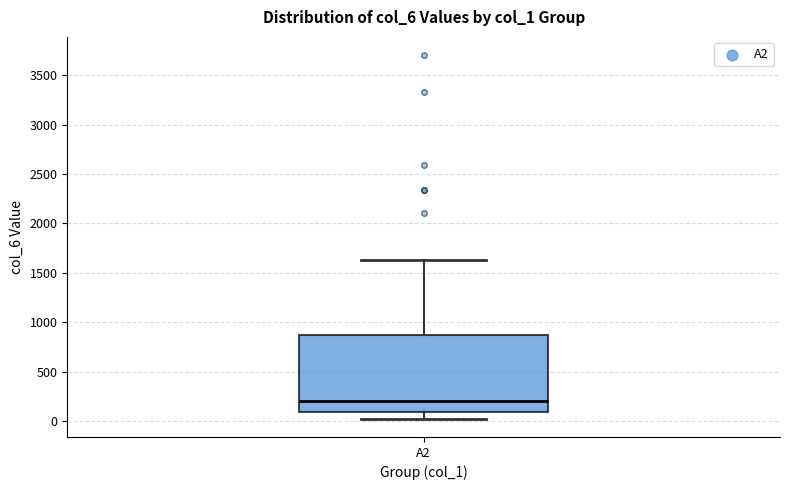

Transcribe this box plot: give where the median line is, the range the box spans, and where the two whiskers end, as read against the y-axis. The values are not printed on the chart, so give them approximately, as read against the axis.

median 200, box 100 to 900, whiskers 0 to 1650